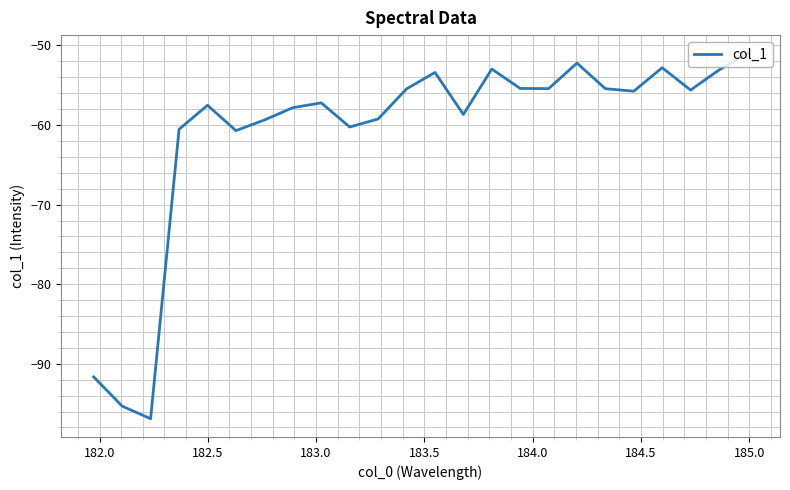

What is the smallest value displayed?

-96.9